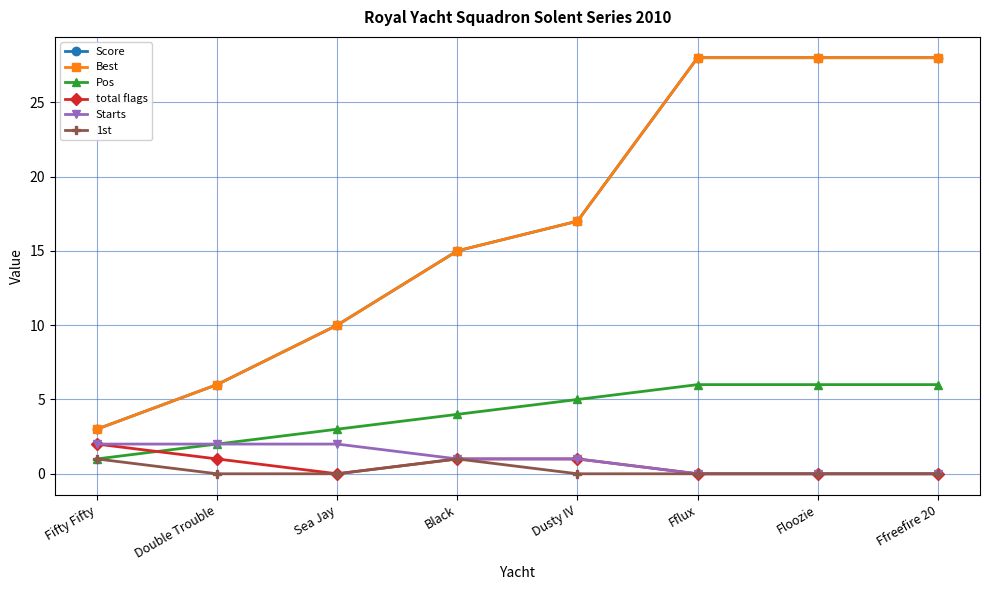

Which has a higher value, Black or Double Trouble?

Black